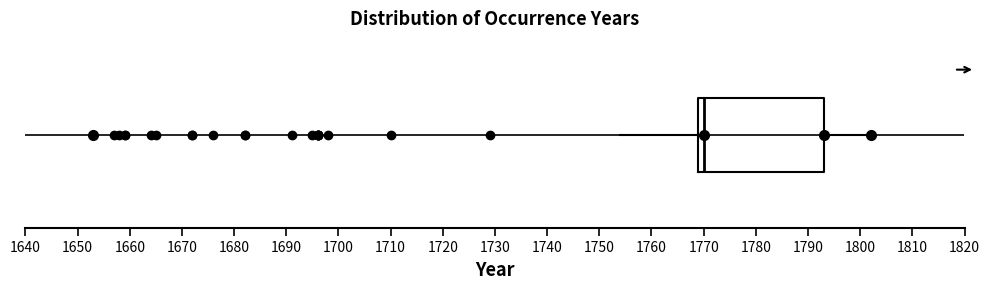

Transcribe this box plot: give where the median line is, the range the box spans, and where the two whiskers end, as read against the x-axis. The values are not printed on the chart, so give them approximately, as read against the axis.

median 1770, box 1769 to 1793, whiskers 1754 to 1802